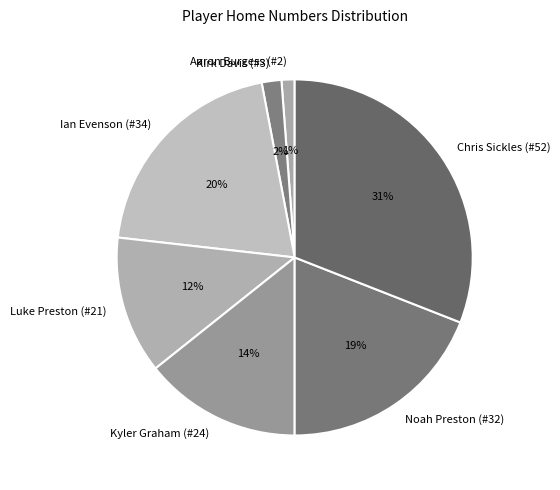

Rank the categories by value from lowest to highest.

Aaron Burgess (#2), Kirk Davis (#3), Luke Preston (#21), Kyler Graham (#24), Noah Preston (#32), Ian Evenson (#34), Chris Sickles (#52)